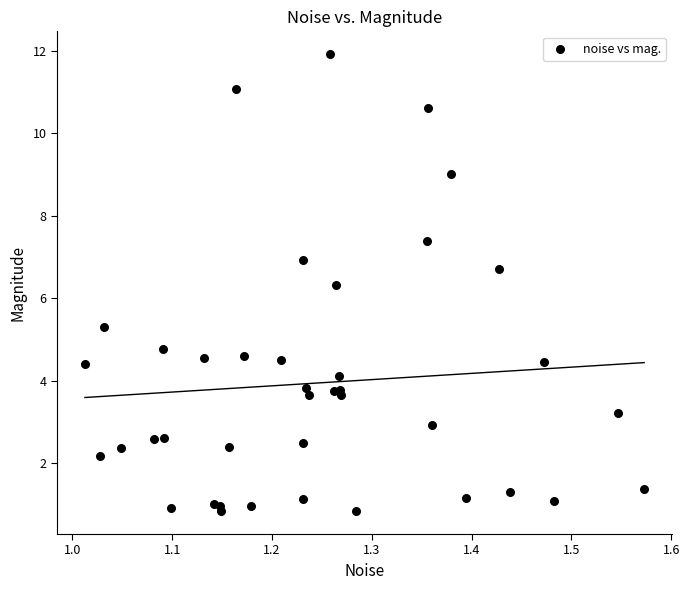

What Y value in the scatter plot is closest to 6?

6.3